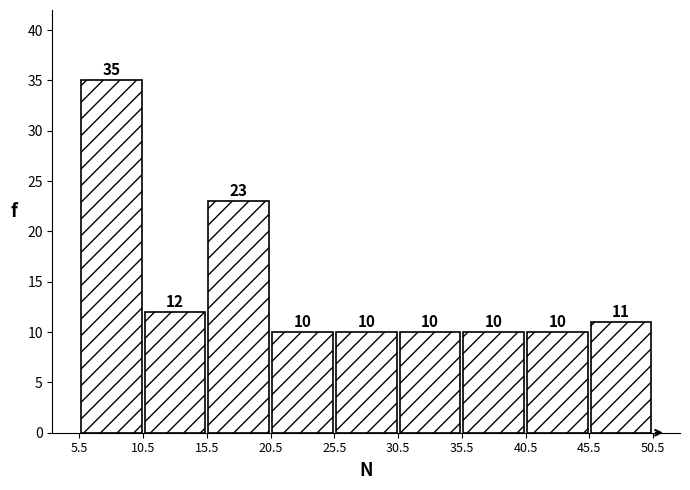

Reading left to right, list every bar in this chart as the range it spans on the x-axis followed by its height.

5.5 to 10.5: 35
10.5 to 15.5: 12
15.5 to 20.5: 23
20.5 to 25.5: 10
25.5 to 30.5: 10
30.5 to 35.5: 10
35.5 to 40.5: 10
40.5 to 45.5: 10
45.5 to 50.5: 11